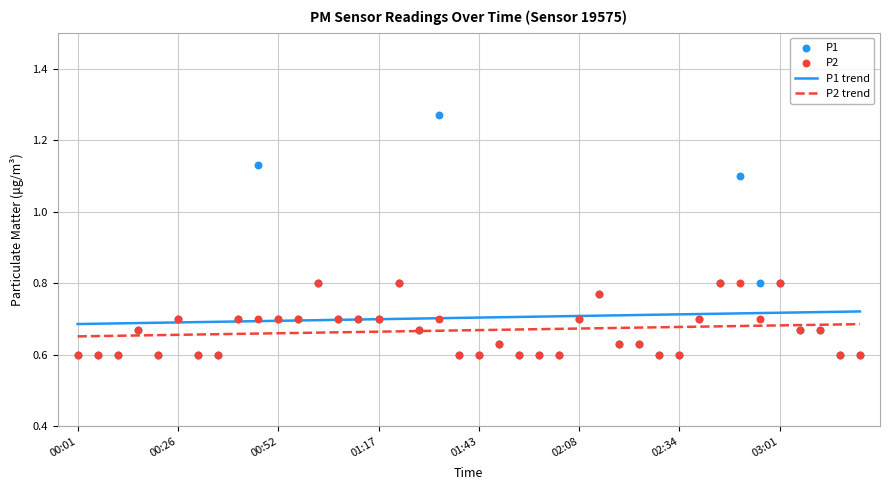

At how many categories does at least one series exceed 0?

40